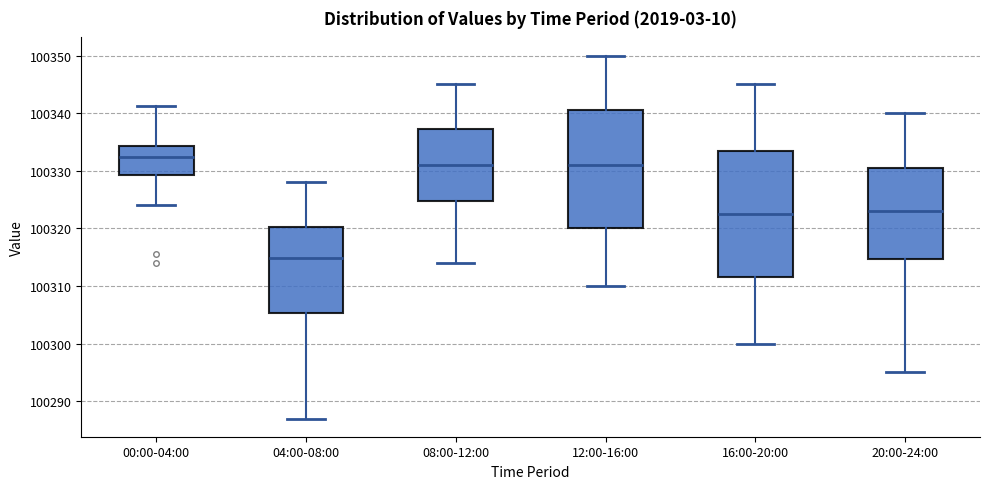

Which box has the highest median line?

00:00-04:00